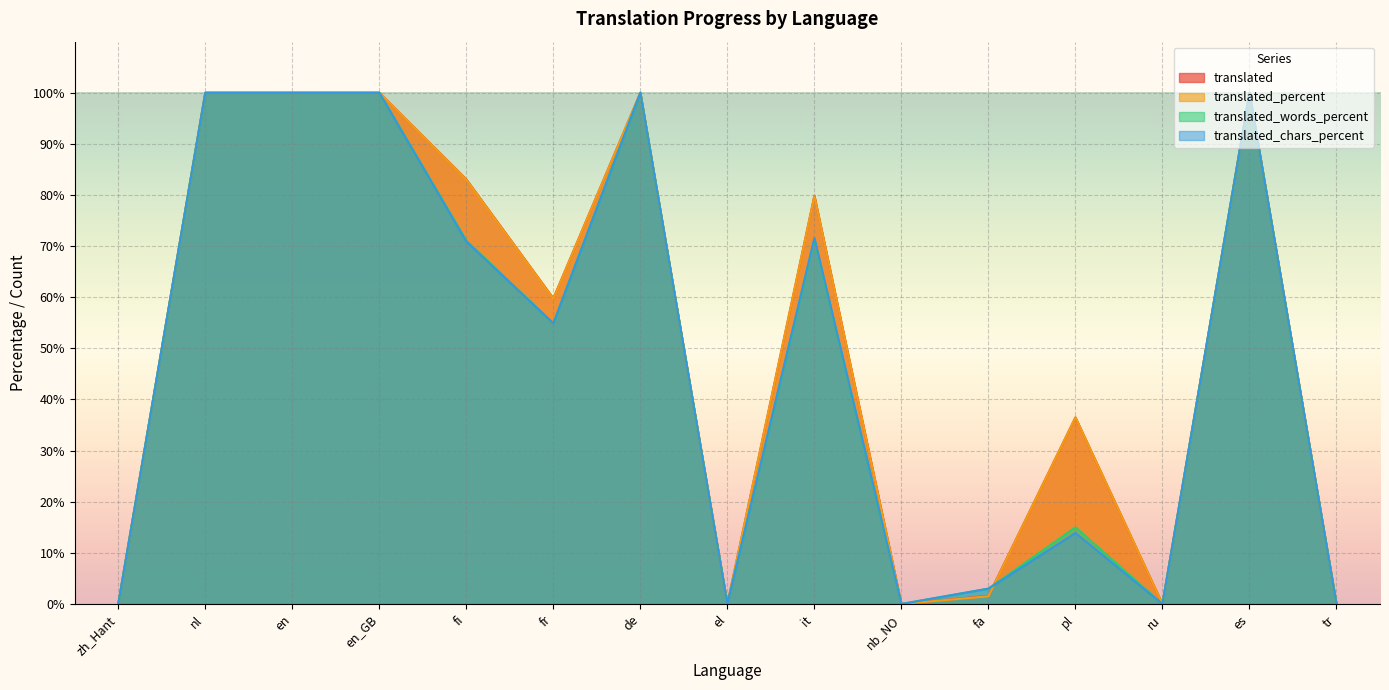

What is the approximate value of translated_percent at nl?

100.0